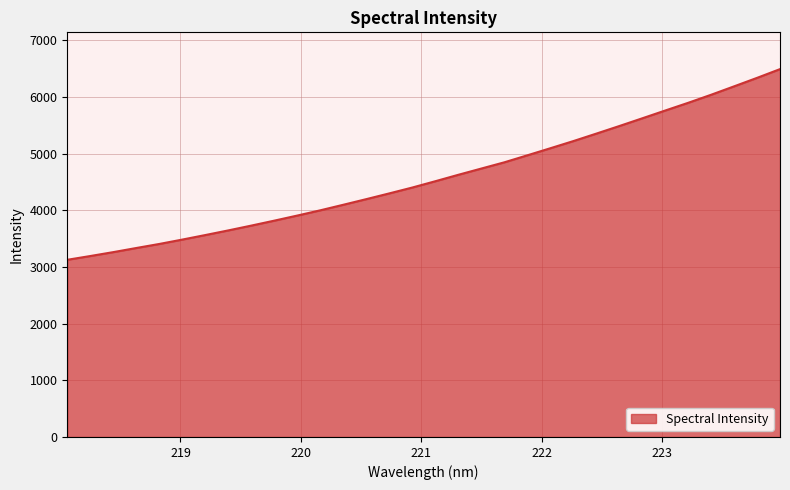

What is the minimum value shown in the chart?

3125.8